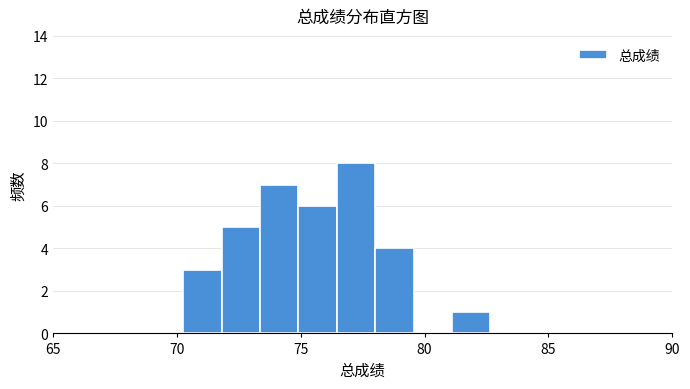

Read against the x-axis, roughly where is the centre of the tallest bar?

77.0